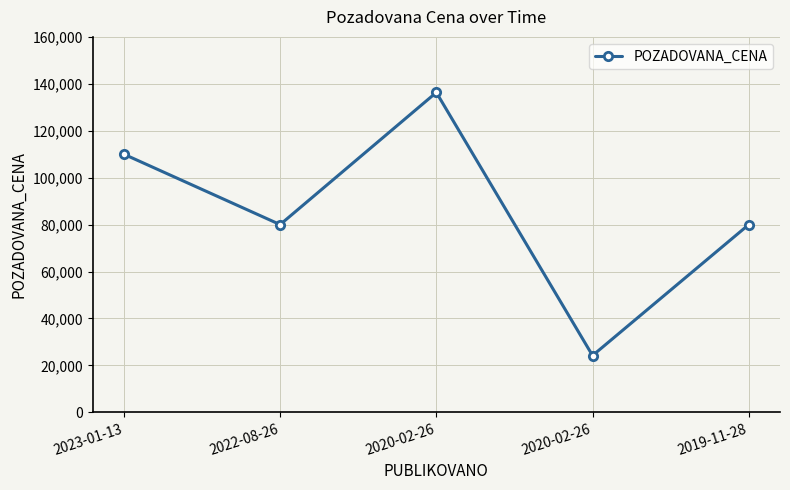

Reading left to right, extract all data points from this chart.

2023-01-13=110000	2022-08-26=80000	2020-02-26=136320	2020-02-26=24192	2019-11-28=80000